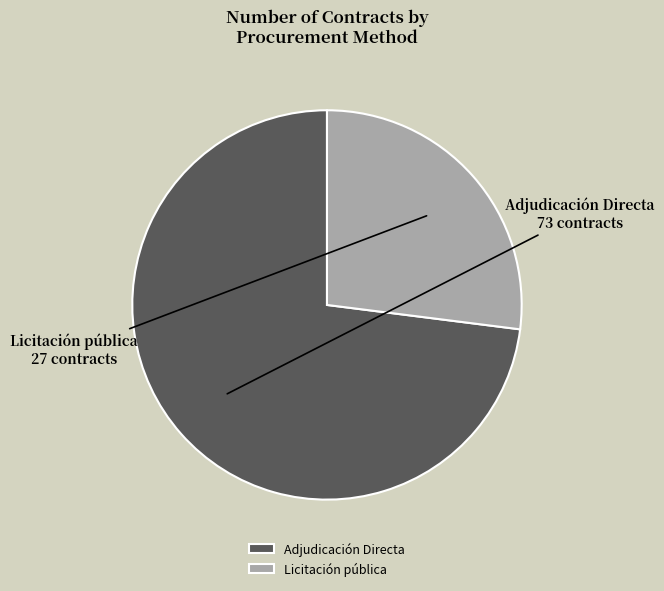

Is Licitación pública the majority of the pie?

No